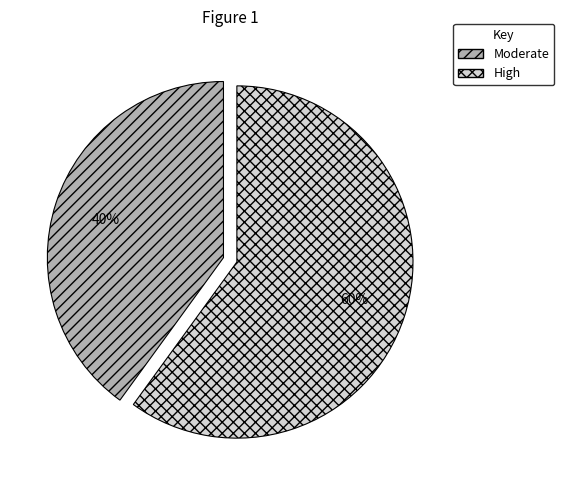

True or false: High accounts for 49% of the total.

False